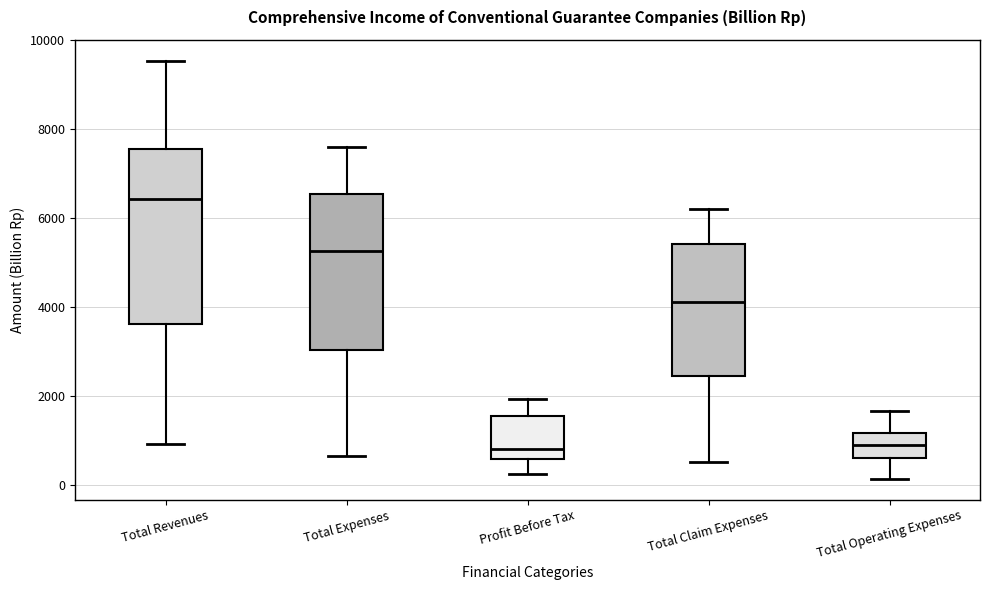

Where is the lower edge of the box for Profit Before Tax on the y-axis? The values are not printed on the chart, so give them approximately, as read against the axis.

600